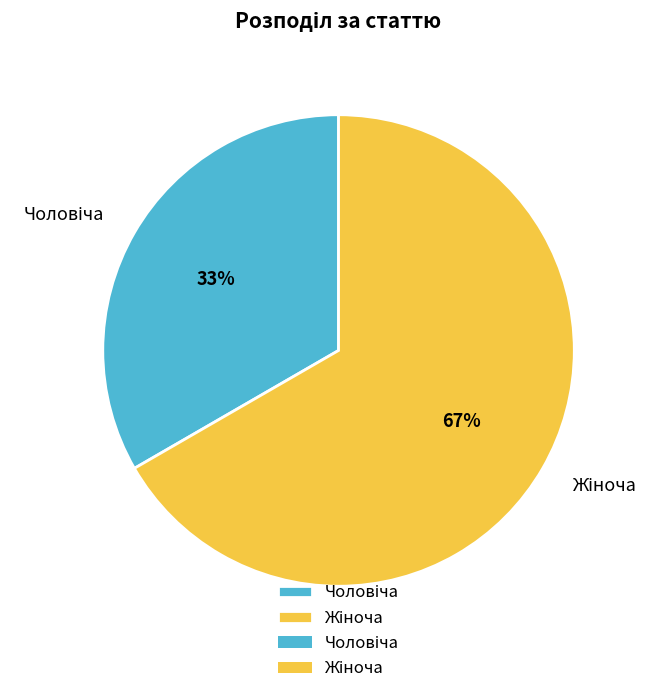

Does any single category account for the majority?

Yes